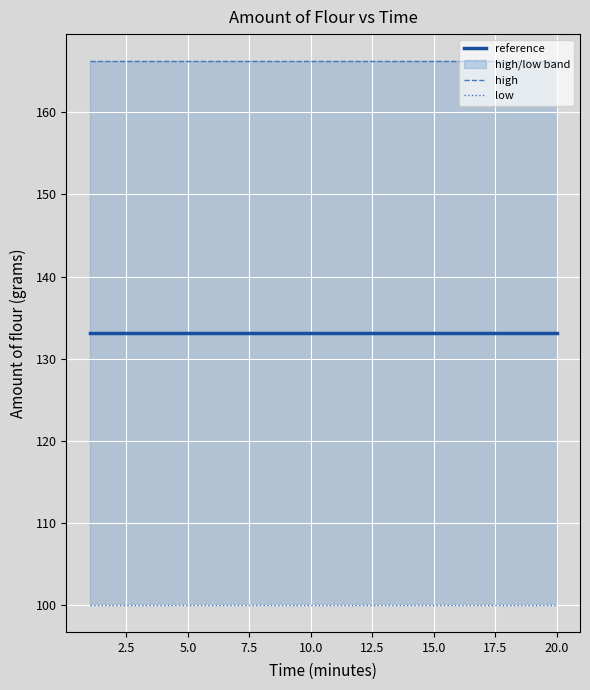

Read the reference value at 5.0.

133.1